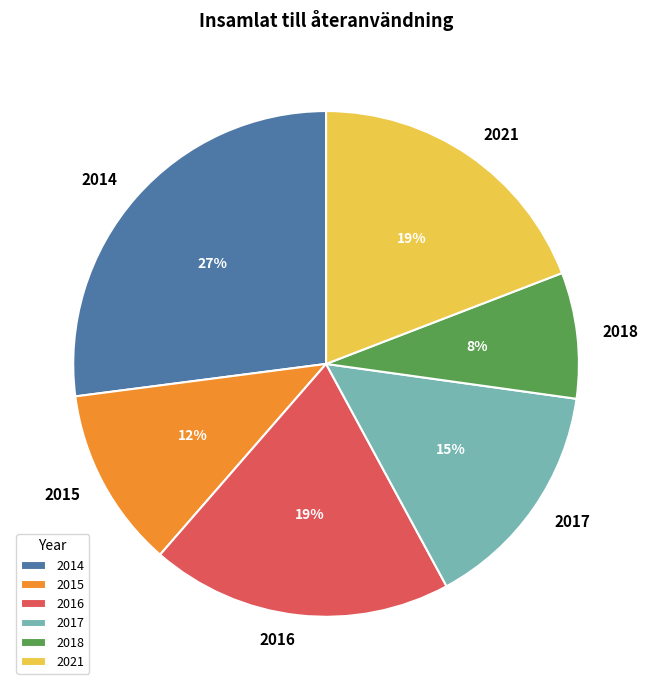

Which slice is the largest?

2014